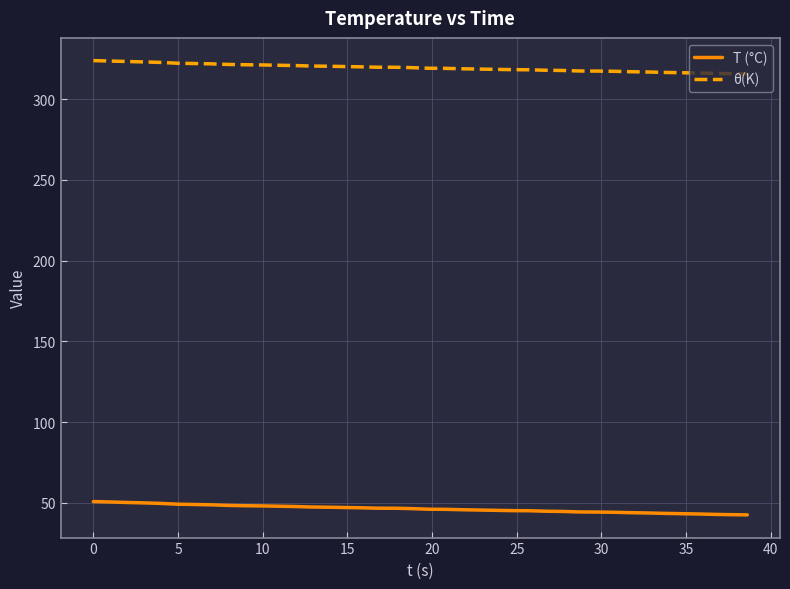

What is the minimum value shown in the chart?

42.5